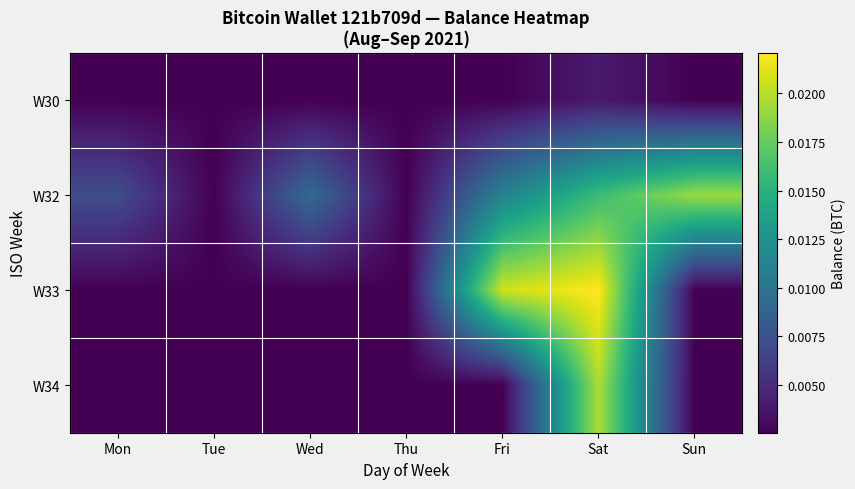

At which category is the sum across all series the highest?

Sat